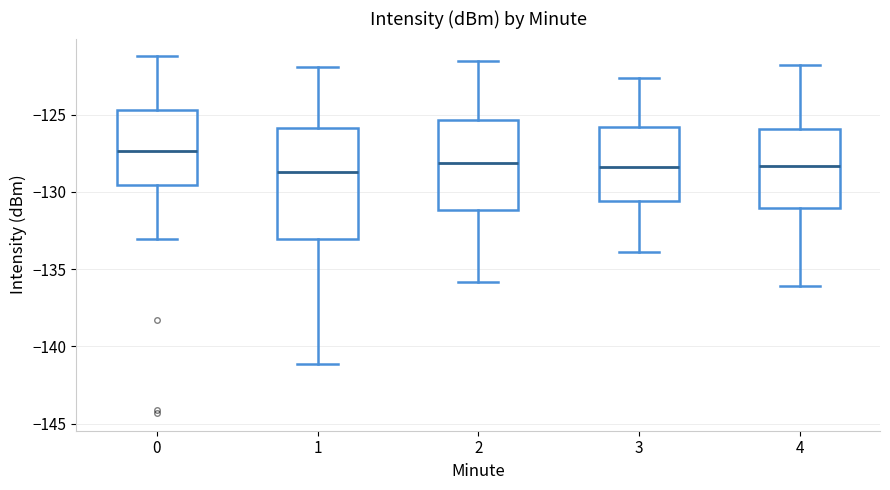

Reading left to right, transcribe this box plot: for each box, give where its median line is, the range the box spans, and where its two whiskers end, as read against the y-axis. The values are not printed on the chart, so give them approximately, as read against the axis.

0: median -127.5, box -129.5 to -124.5, whiskers -133.0 to -121.0
1: median -128.5, box -133.0 to -126.0, whiskers -141.0 to -122.0
2: median -128.0, box -131.0 to -125.5, whiskers -136.0 to -121.5
3: median -128.5, box -130.5 to -126.0, whiskers -134.0 to -122.5
4: median -128.5, box -131.0 to -126.0, whiskers -136.0 to -122.0